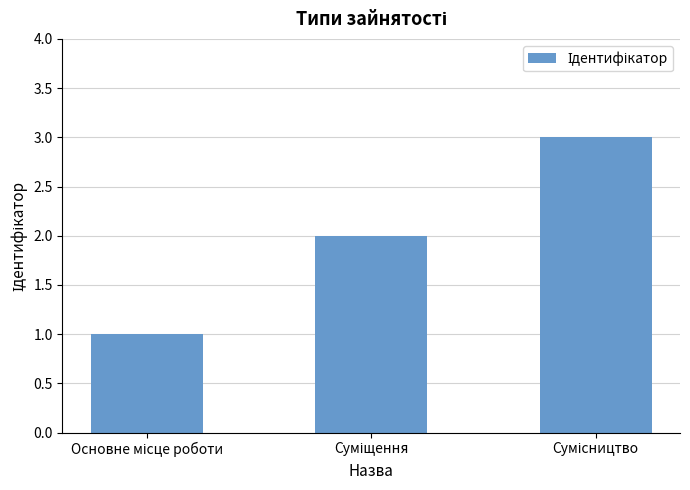

How many distinct data groups are displayed?

1